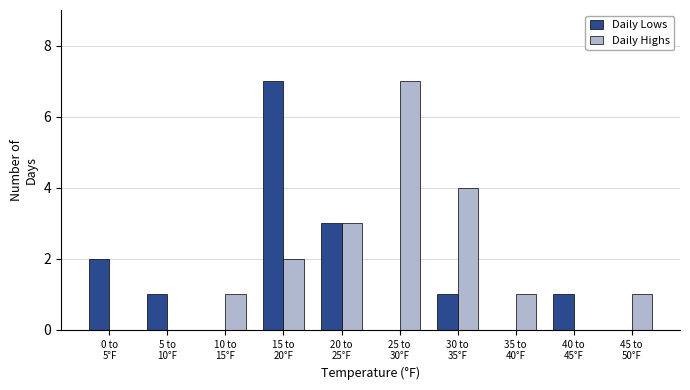

What is the sum of all Daily Lows values?

15